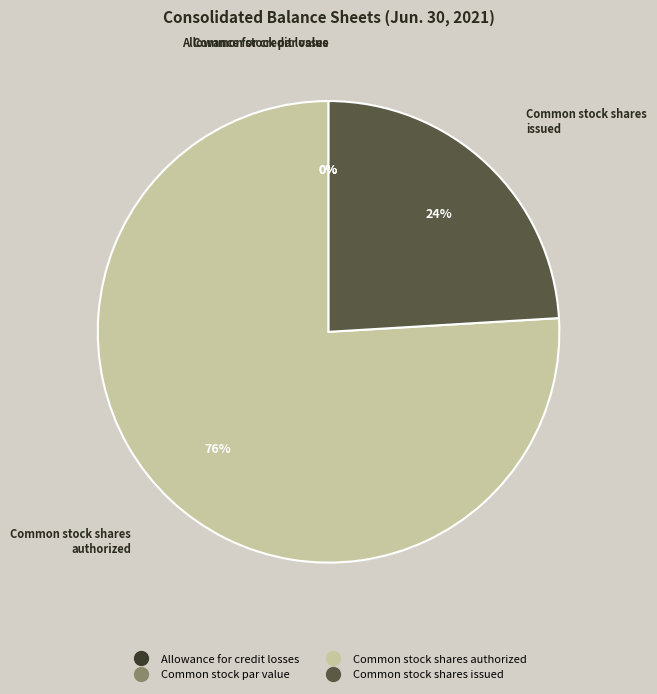

Count the number of slices in the pie.

4